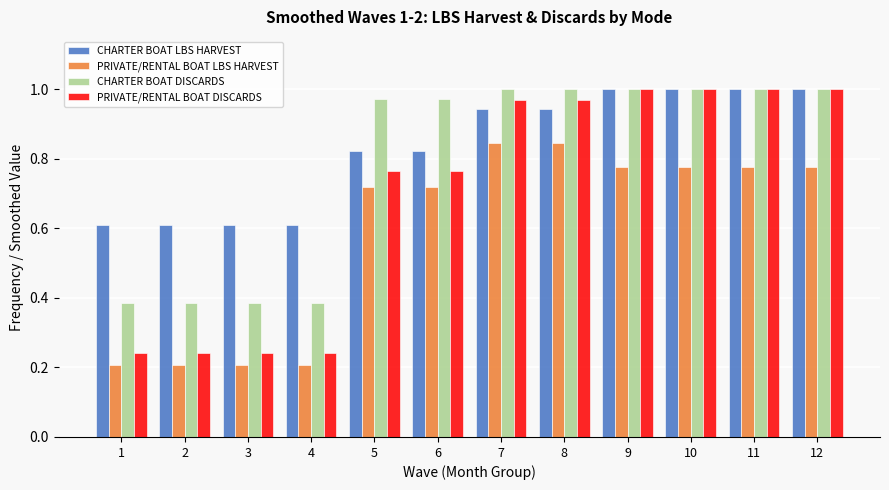

Which series changed the most between 3 and 9?

PRIVATE/RENTAL BOAT DISCARDS